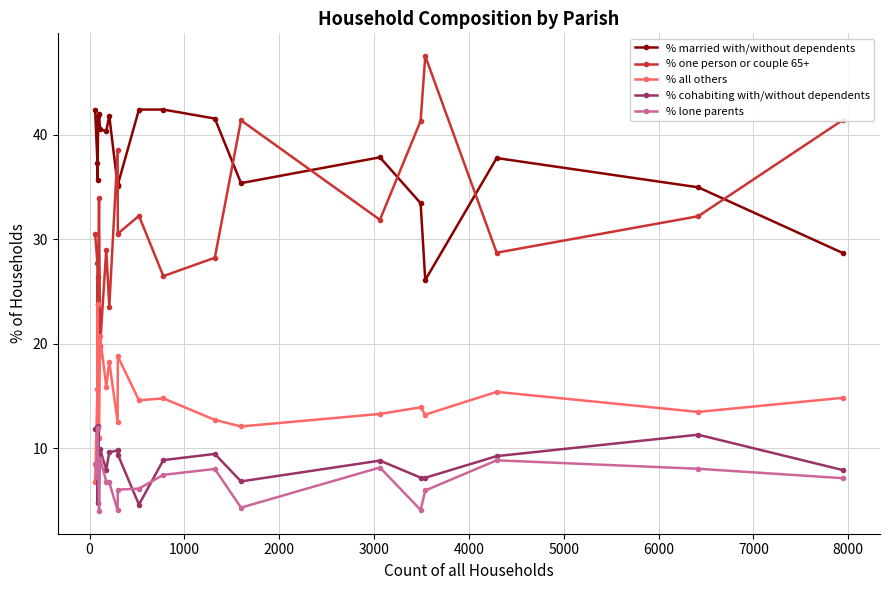

What is the lowest value of the % lone parents series?

4.0